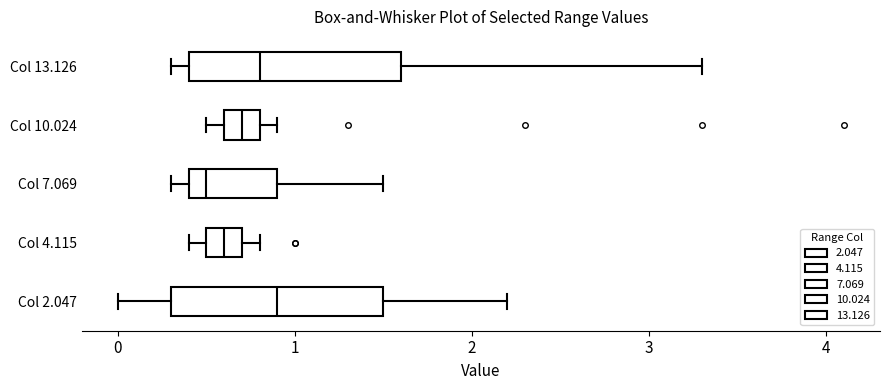

Where is the right edge of the box for Col 2.047 on the x-axis? The values are not printed on the chart, so give them approximately, as read against the axis.

1.5